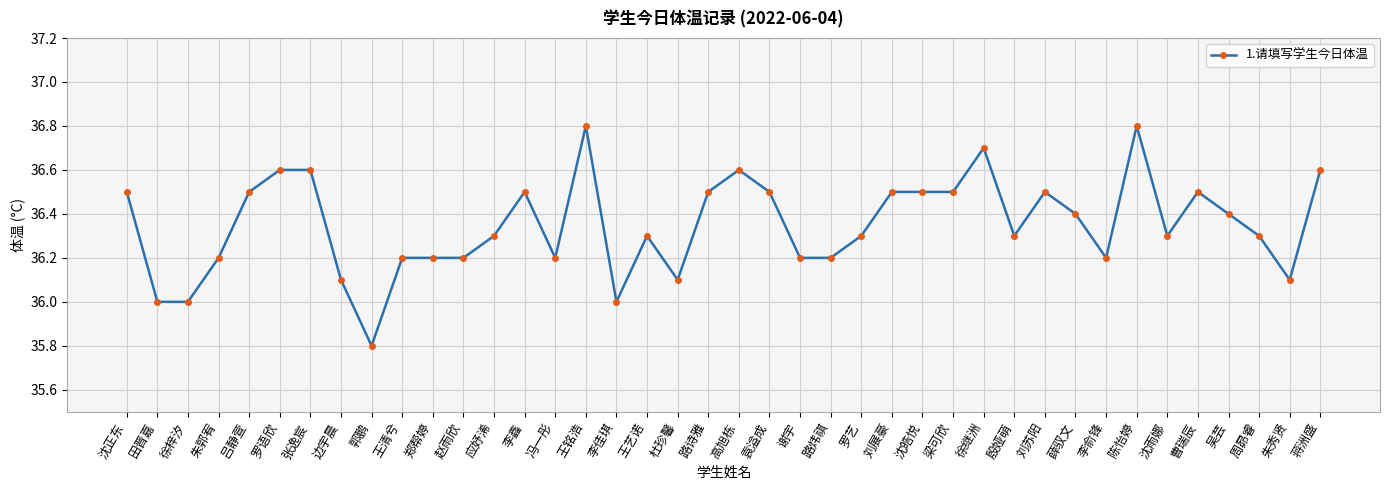

The chart shows a value of 54.9 at 谢宇. True or false?

False